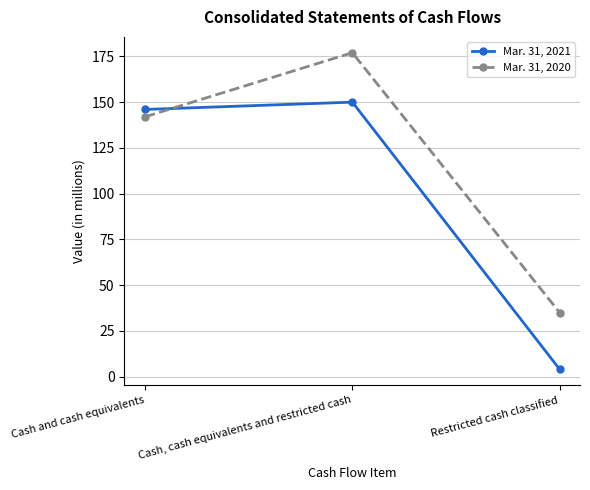

How many data points in Mar. 31, 2020 are less than 142?

1